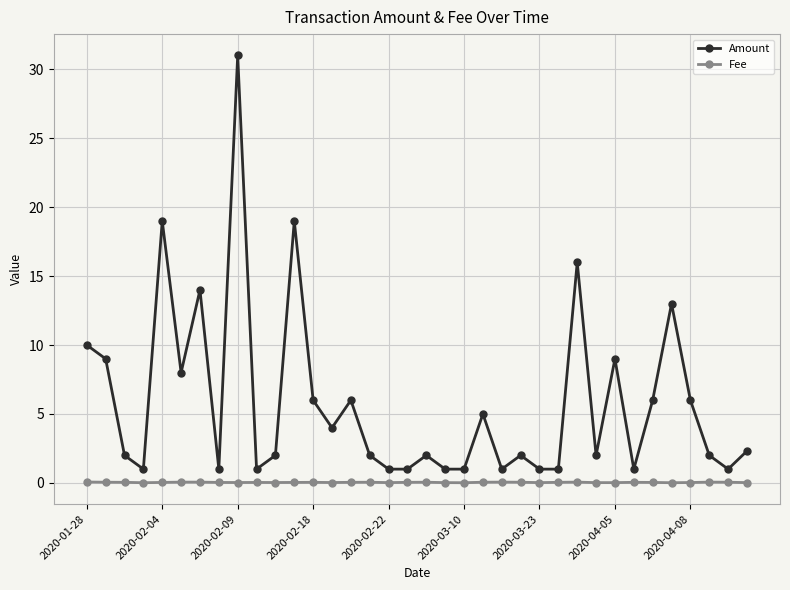

What is the highest value of the Fee series?

0.1